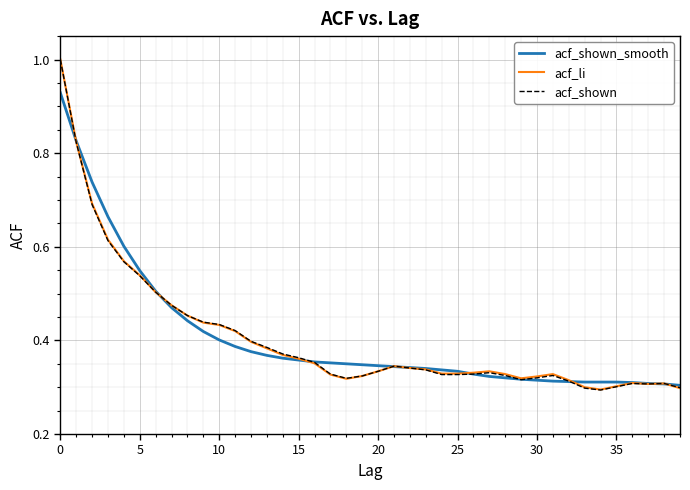

What is the highest value of the acf_li series?

1.0